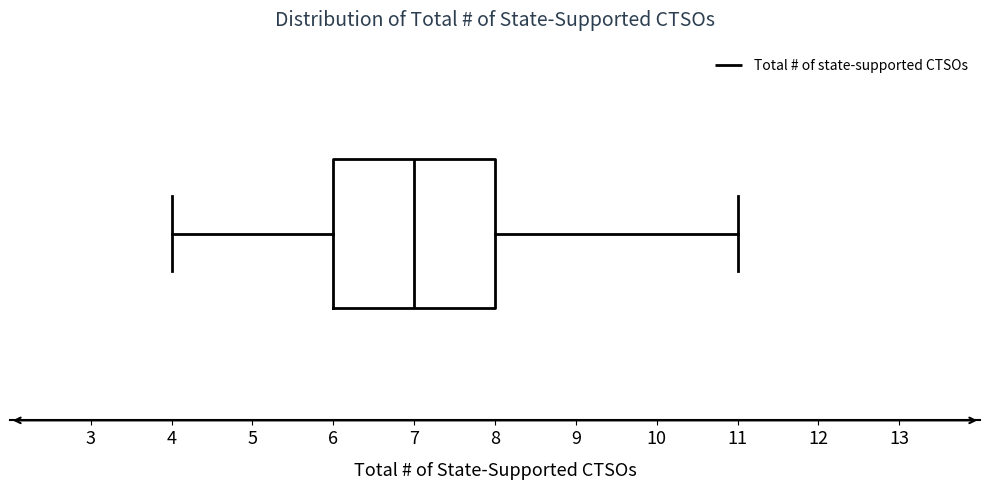

Transcribe this box plot: give where the median line is, the range the box spans, and where the two whiskers end, as read against the x-axis. The values are not printed on the chart, so give them approximately, as read against the axis.

median 7, box 6 to 8, whiskers 4 to 11